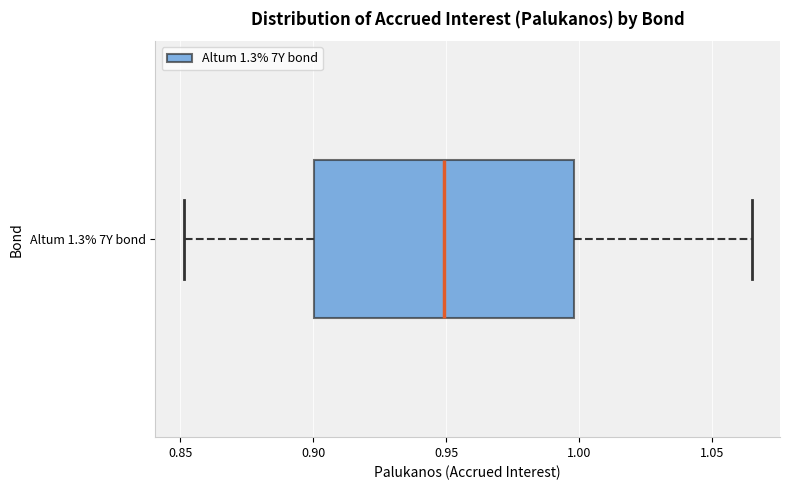

Read this box plot against the x-axis: the position of the median line, the range covered by the box, and the ends of both whiskers. The values are not printed on the chart, so give them approximately, as read against the axis.

median 0.950, box 0.900 to 1.000, whiskers 0.850 to 1.065